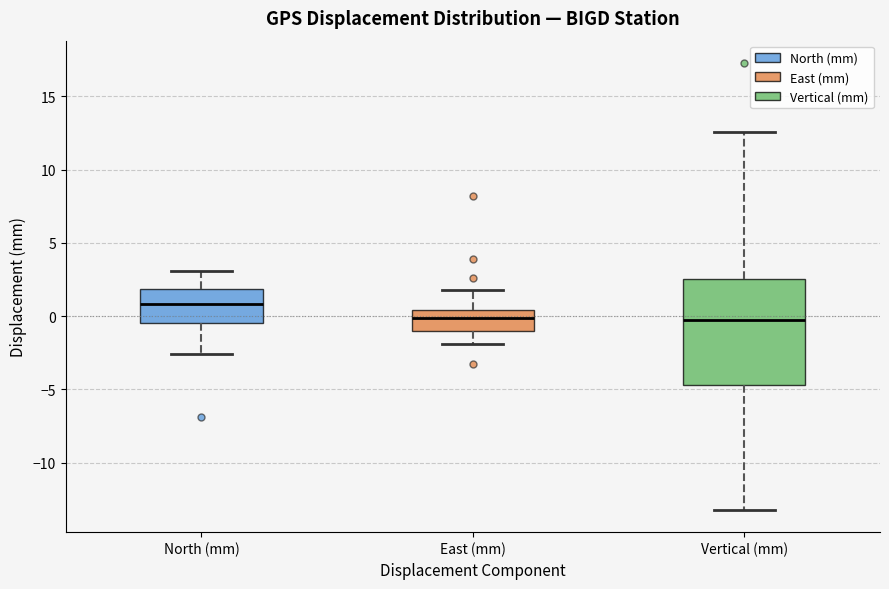

Which box has the highest median line?

North (mm)